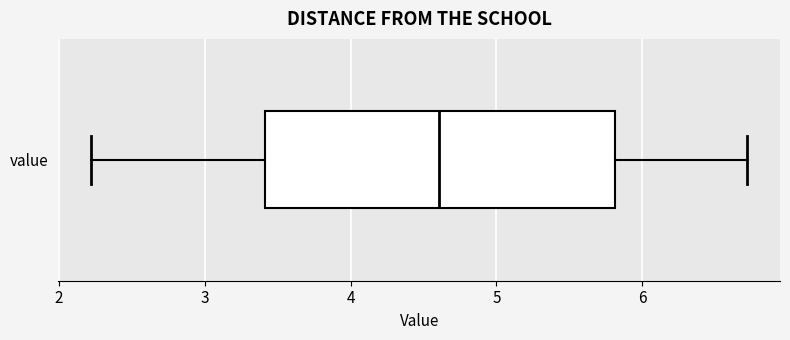

Read this box plot against the x-axis: the position of the median line, the range covered by the box, and the ends of both whiskers. The values are not printed on the chart, so give them approximately, as read against the axis.

median 4.6, box 3.4 to 5.8, whiskers 2.2 to 6.7